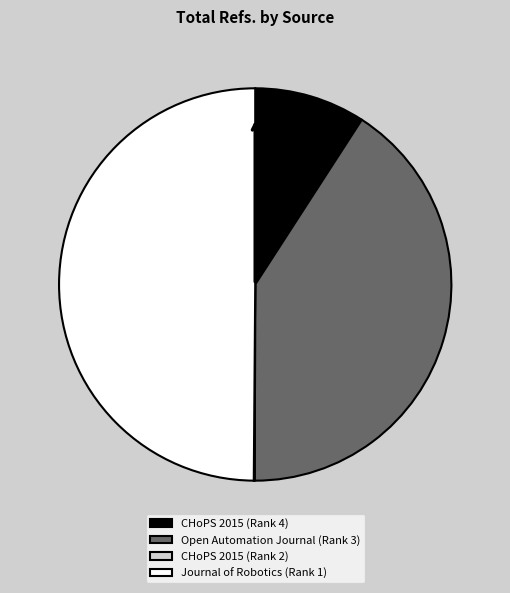

Which category has the biggest portion of the pie?

Journal of Robotics (Rank 1)